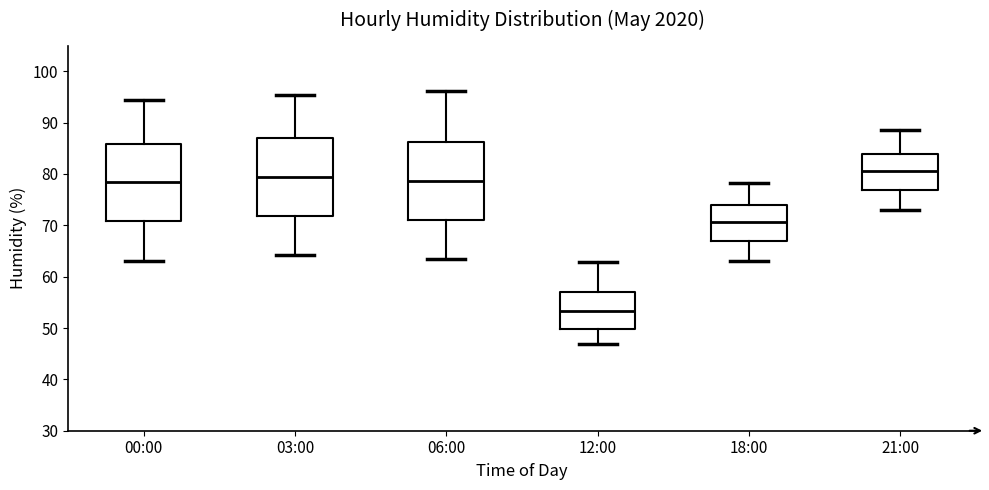

Reading left to right, transcribe this box plot: for each box, give where its median line is, the range the box spans, and where its two whiskers end, as read against the y-axis. The values are not printed on the chart, so give them approximately, as read against the axis.

00:00: median 79, box 71 to 86, whiskers 63 to 95
03:00: median 80, box 72 to 87, whiskers 64 to 95
06:00: median 79, box 71 to 86, whiskers 63 to 96
12:00: median 53, box 50 to 57, whiskers 47 to 63
18:00: median 71, box 67 to 74, whiskers 63 to 78
21:00: median 81, box 77 to 84, whiskers 73 to 89